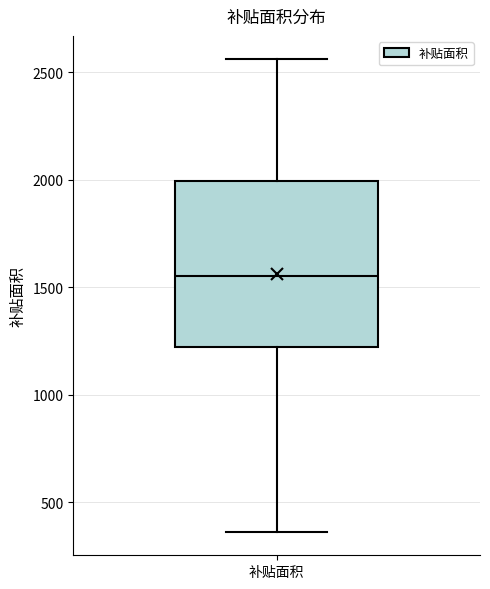

Read this box plot against the y-axis: the position of the median line, the range covered by the box, and the ends of both whiskers. The values are not printed on the chart, so give them approximately, as read against the axis.

median 1550, box 1200 to 2000, whiskers 350 to 2550